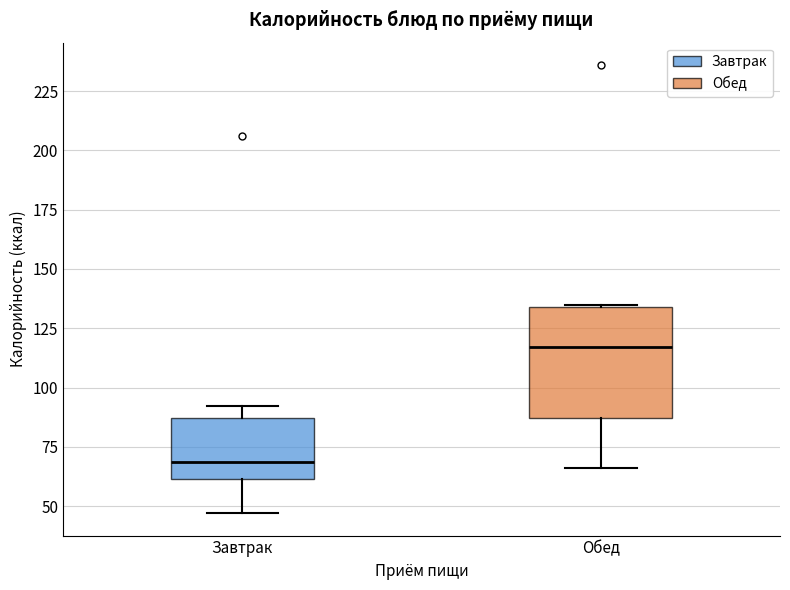

Comparing the boxes themselves (not the whiskers), which one is the tallest?

Обед